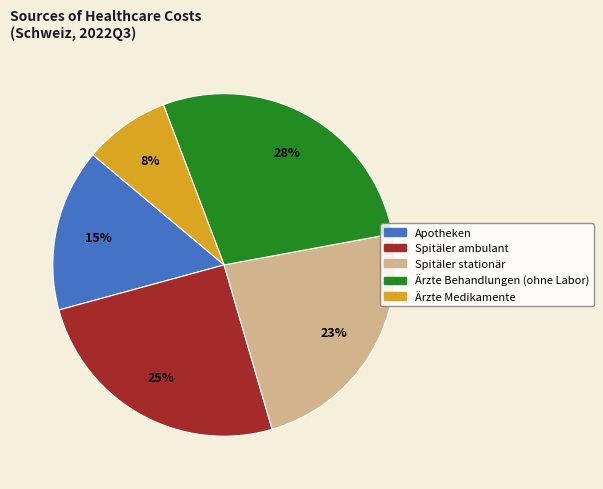

The Ärzte Medikamente slice represents 8% of the pie. True or false?

True